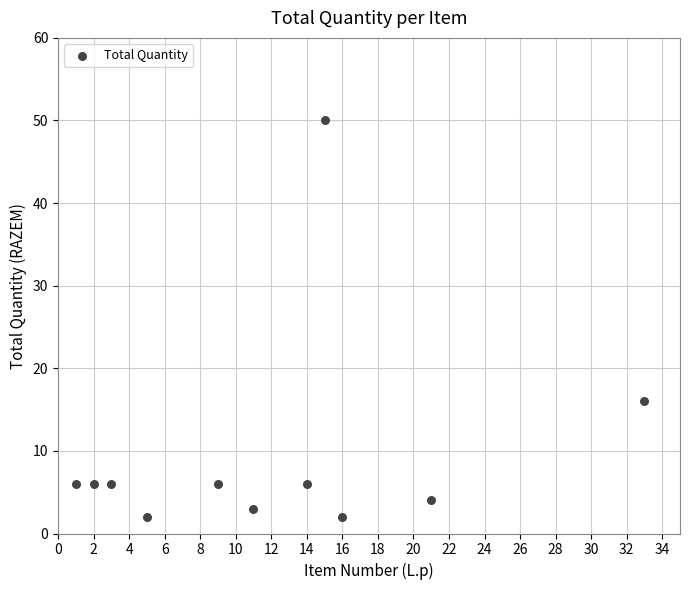

What Y value in the scatter plot is closest to 26?

16